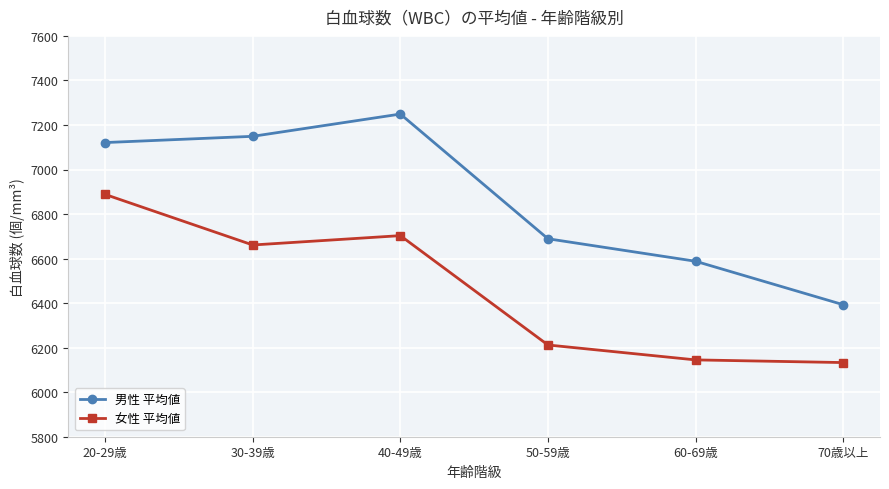

Reading left to right, transcribe all the data shown in this chart.

男性 平均値: 20-29歳=7121	30-39歳=7149	40-49歳=7249	50-59歳=6689	60-69歳=6588	70歳以上=6393
女性 平均値: 20-29歳=6888	30-39歳=6661	40-49歳=6703	50-59歳=6212	60-69歳=6145	70歳以上=6133